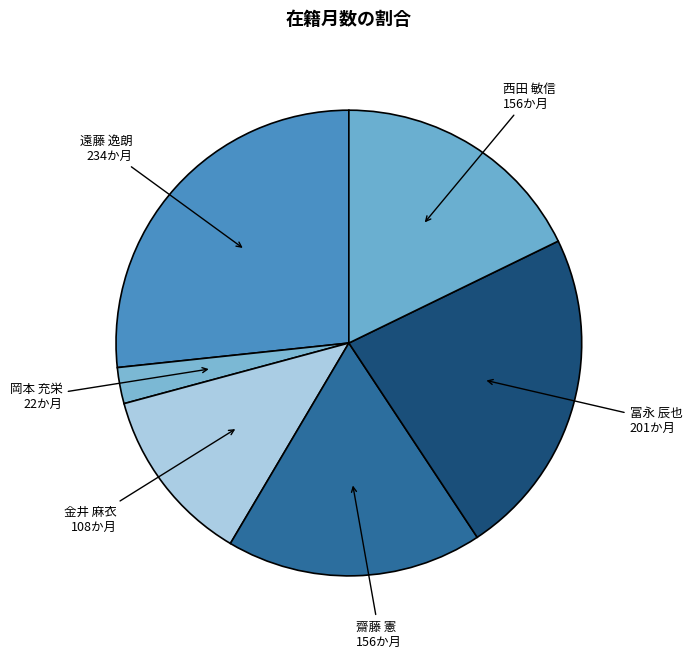

Is it true that 西田 敏信 is 18% of the pie?

True